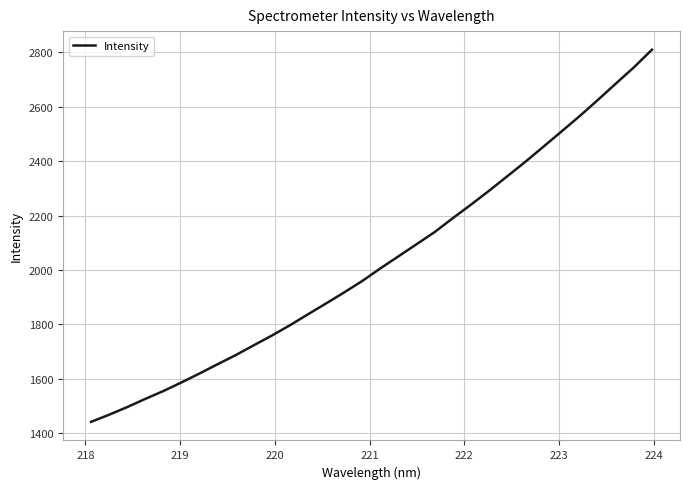

What is the difference between the maximum and minimum values?

1369.6